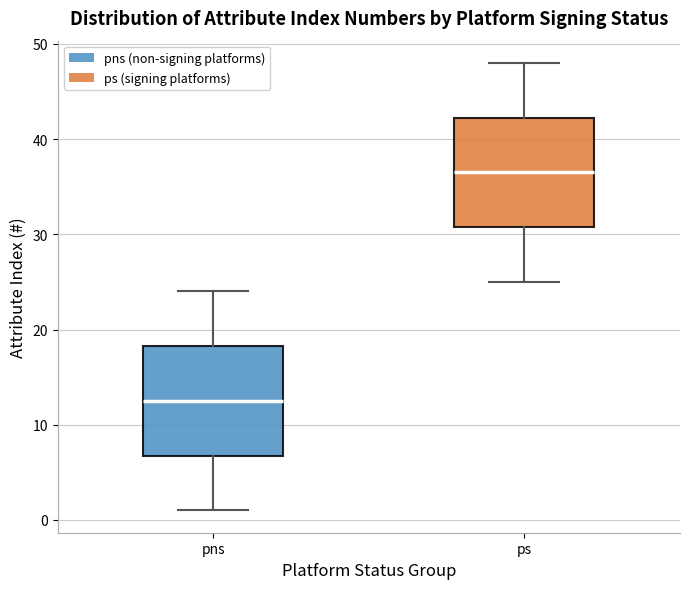

Reading left to right, read every box against the y-axis: the position of its median line, the range the box covers, and the ends of its whiskers. The values are not printed on the chart, so give them approximately, as read against the axis.

pns: median 13, box 7 to 18, whiskers 1 to 24
ps: median 37, box 31 to 42, whiskers 25 to 48